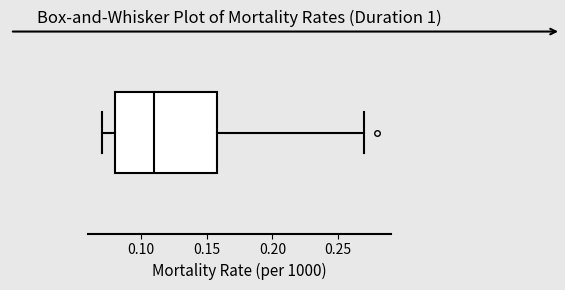

Transcribe this box plot: give where the median line is, the range the box spans, and where the two whiskers end, as read against the x-axis. The values are not printed on the chart, so give them approximately, as read against the axis.

median 0.11, box 0.08 to 0.16, whiskers 0.07 to 0.27